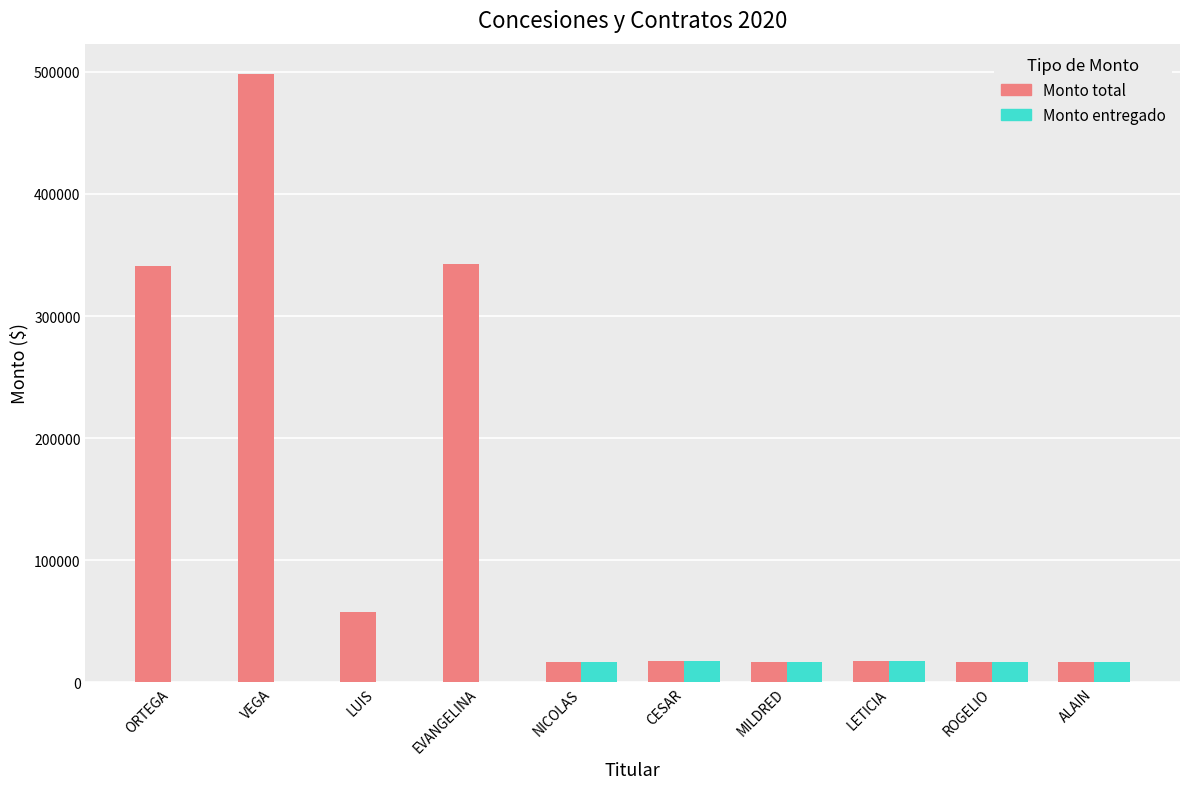

Are the bars grouped side by side (vs. stacked)?

Yes